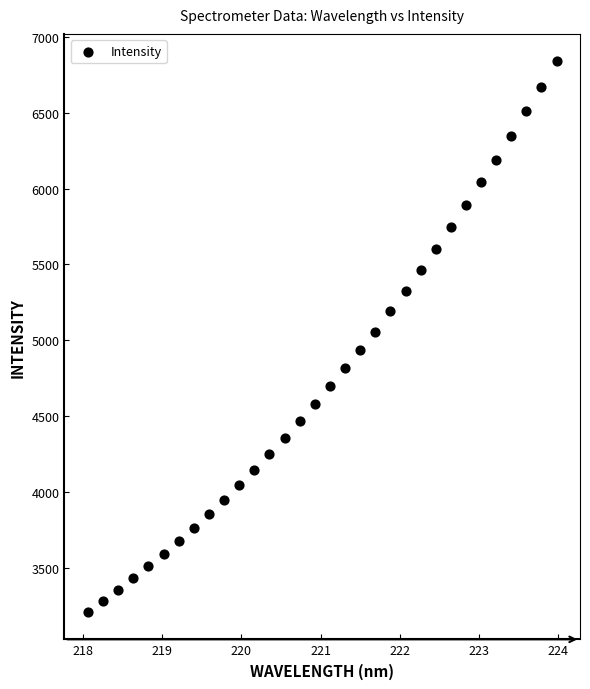

What is the range of X values (max minus min)?

5.9